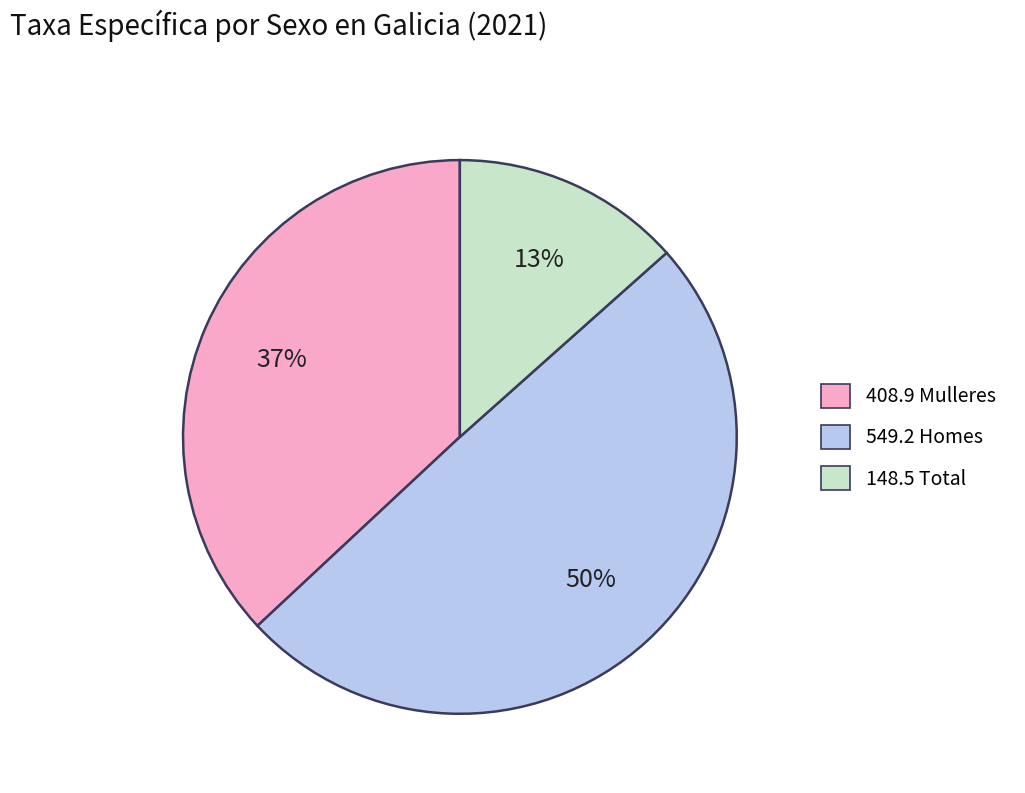

To the nearest percent, what is the average slice percentage?

33%